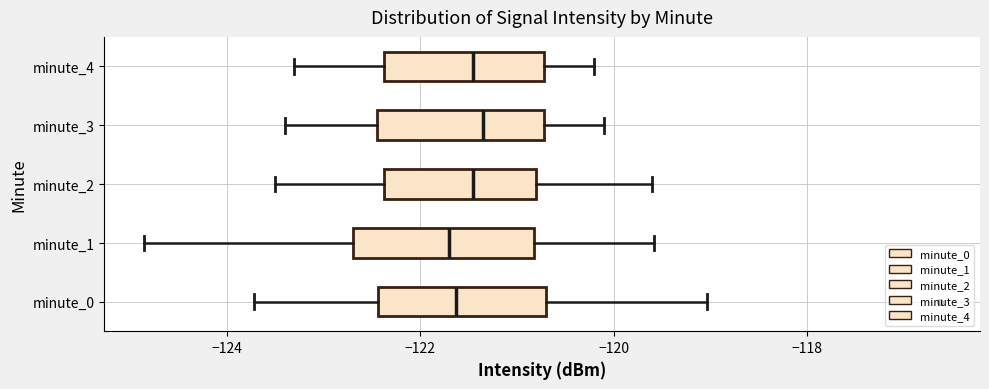

Reading bottom to top, read every box against the x-axis: the position of its median line, the range the box covers, and the ends of its whiskers. The values are not printed on the chart, so give them approximately, as read against the axis.

minute_0: median -121.6, box -122.4 to -120.8, whiskers -123.8 to -119.0
minute_1: median -121.6, box -122.6 to -120.8, whiskers -124.8 to -119.6
minute_2: median -121.4, box -122.4 to -120.8, whiskers -123.4 to -119.6
minute_3: median -121.4, box -122.4 to -120.8, whiskers -123.4 to -120.0
minute_4: median -121.4, box -122.4 to -120.8, whiskers -123.2 to -120.2